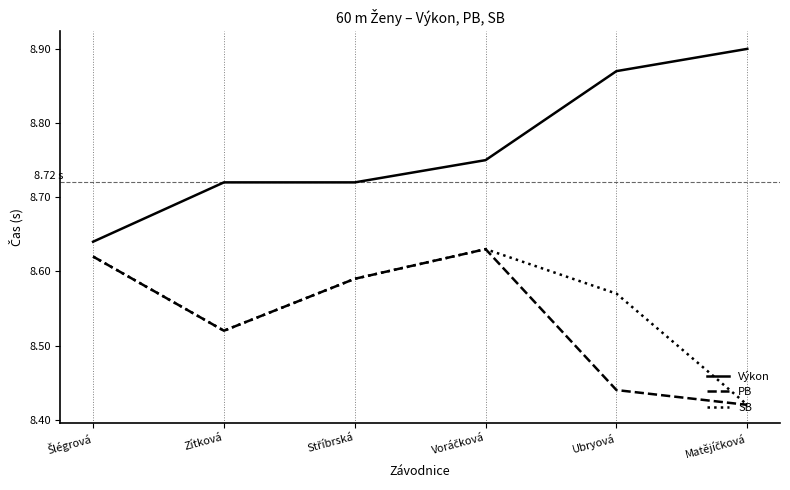

Which series has the widest spread of values?

Výkon